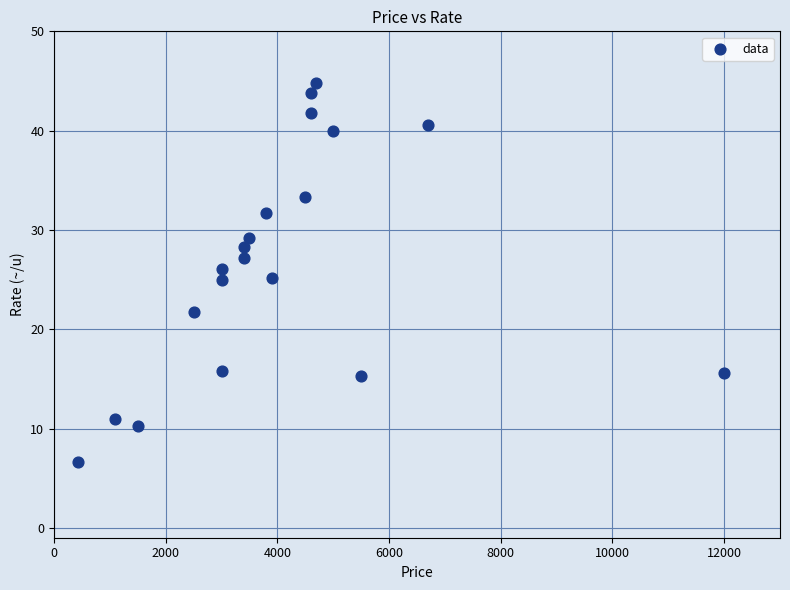

What is the range of Y values (max minus min)?

38.2